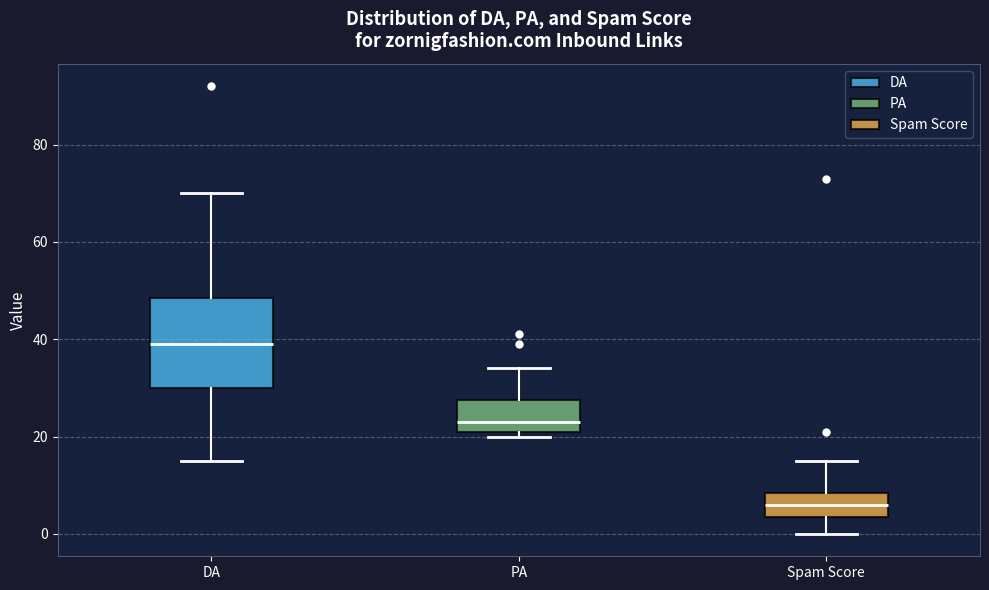

Reading left to right, transcribe this box plot: for each box, give where its median line is, the range the box spans, and where its two whiskers end, as read against the y-axis. The values are not printed on the chart, so give them approximately, as read against the axis.

DA: median 40, box 30 to 48, whiskers 16 to 70
PA: median 24, box 22 to 28, whiskers 20 to 34
Spam Score: median 6, box 4 to 8, whiskers 0 to 16